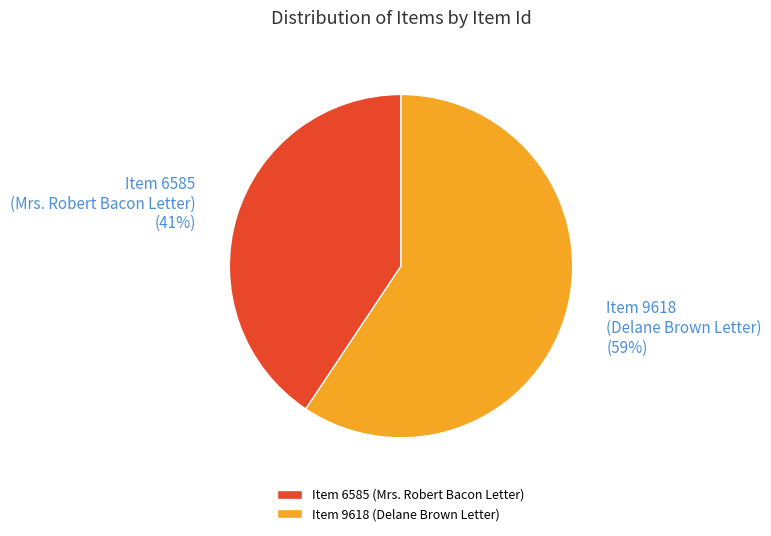

Which category has the biggest portion of the pie?

Item 9618 (Delane Brown Letter)